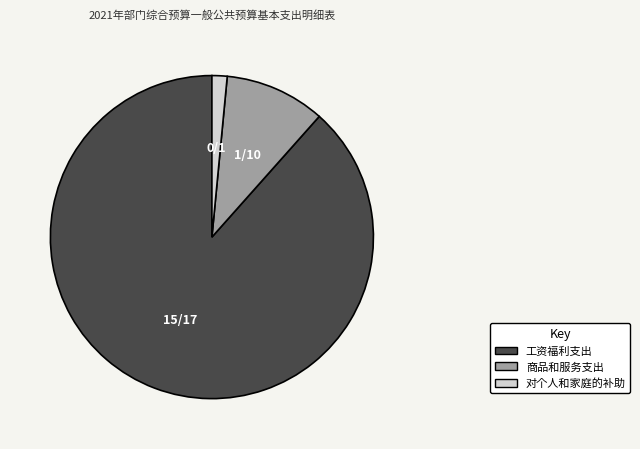

Which has a higher value, 对个人和家庭的补助 or 商品和服务支出?

商品和服务支出